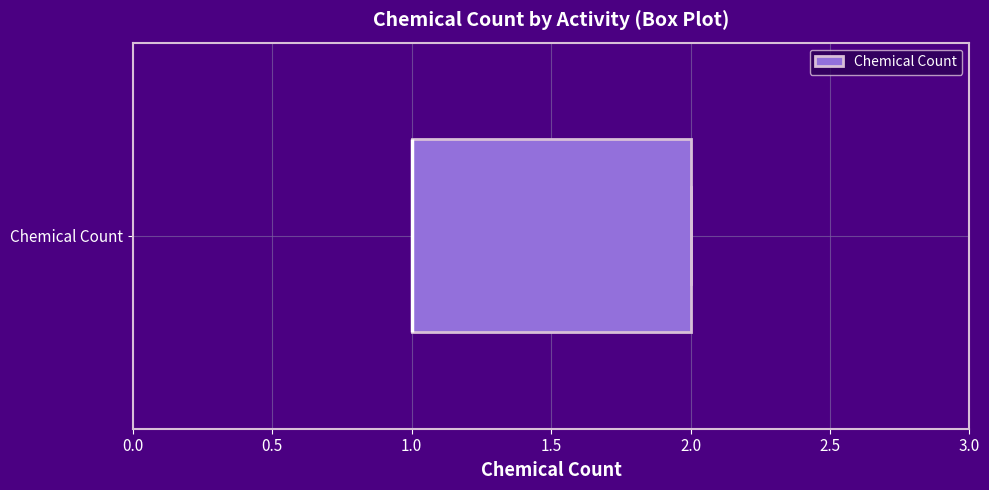

Where is the left edge of the box for Chemical Count on the x-axis? The values are not printed on the chart, so give them approximately, as read against the axis.

1